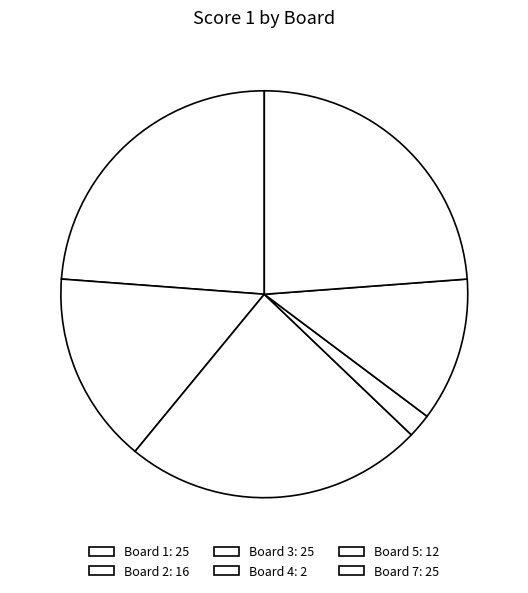

Is there any slice that represents more than half of the pie?

No